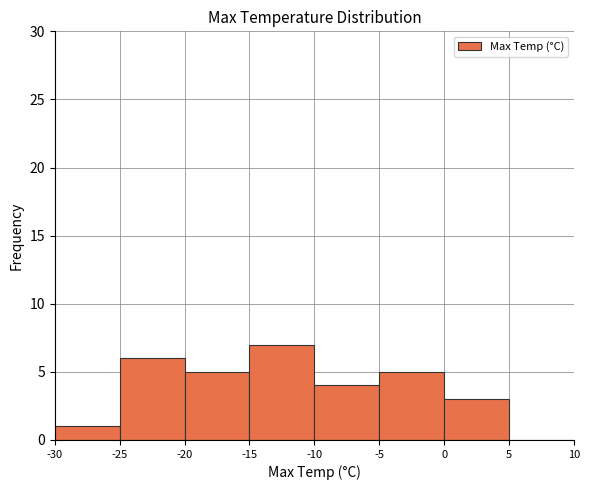

What is the height of the bar covering 0 to 5 on the x-axis? The values are not printed on the chart, so give them approximately, as read against the axis.

3